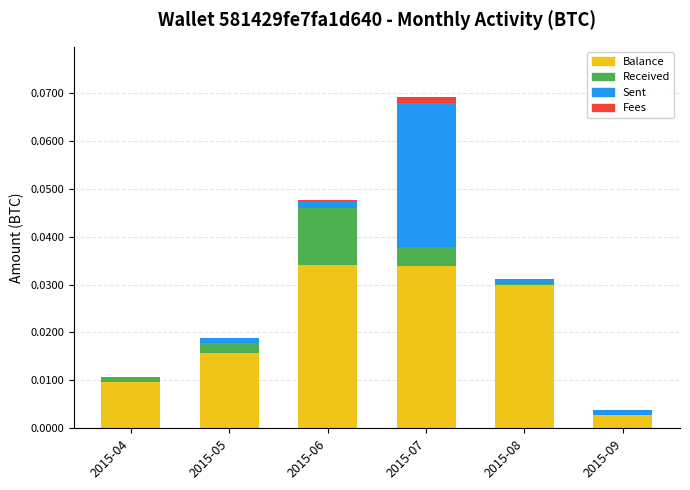

How many categories are shown in the chart?

6